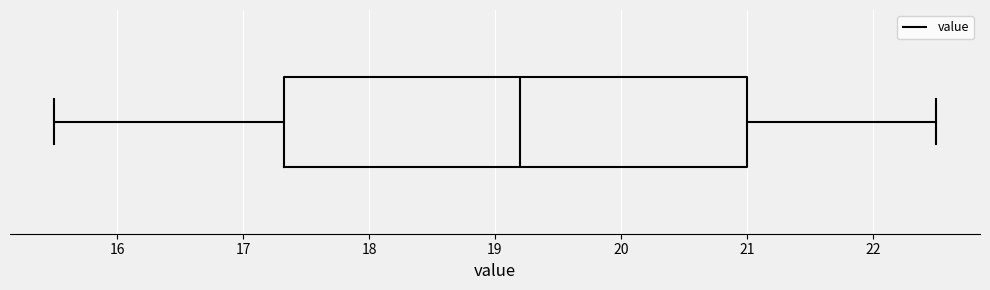

Read this box plot against the x-axis: the position of the median line, the range covered by the box, and the ends of both whiskers. The values are not printed on the chart, so give them approximately, as read against the axis.

median 19.2, box 17.3 to 21.0, whiskers 15.5 to 22.5